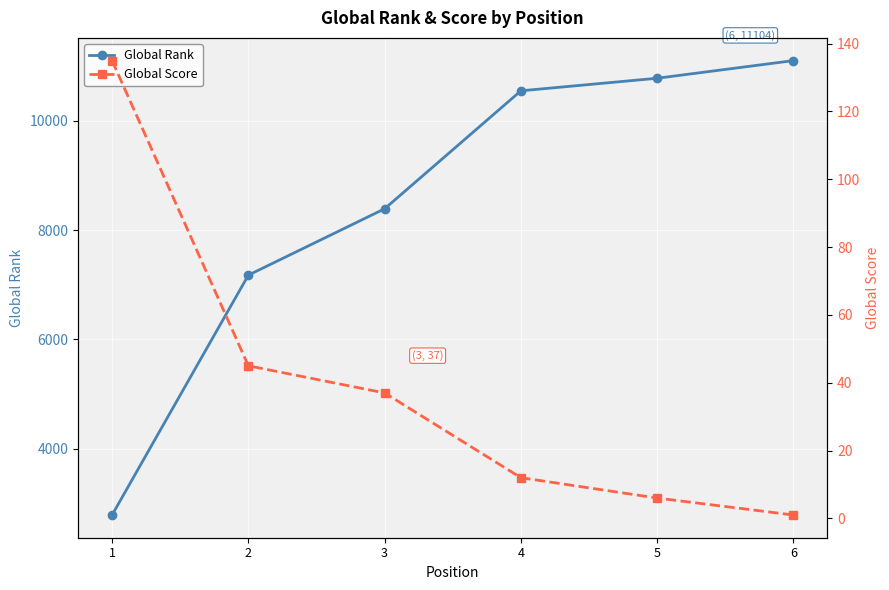

At how many categories does at least one series exceed 8181?

4